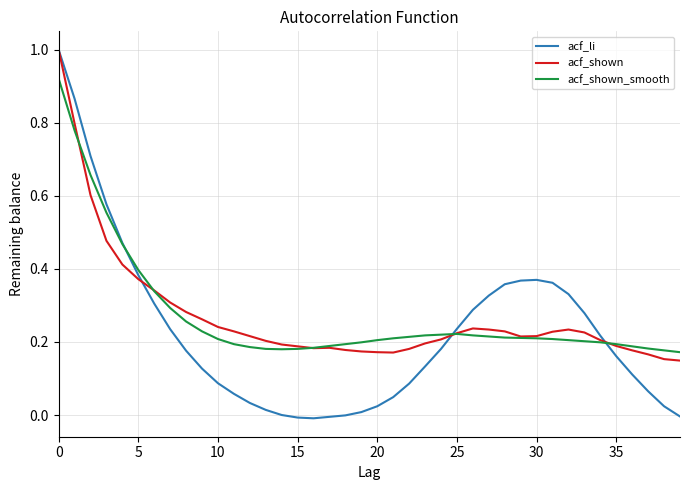

Which series has the widest spread of values?

acf_li